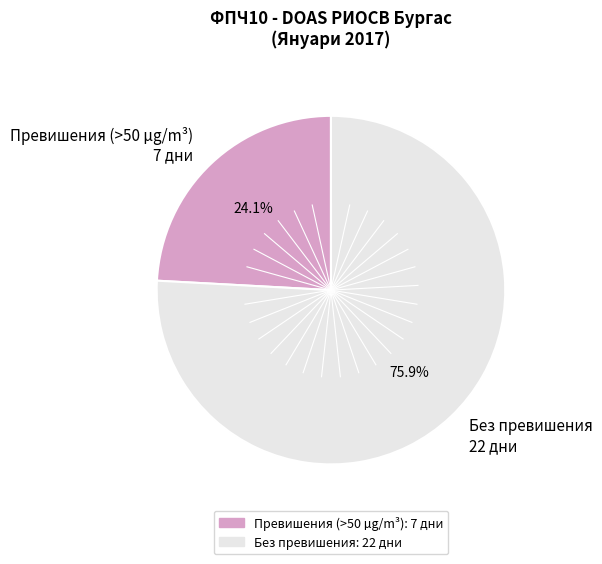

What percentage is NOT represented by Превишения (>50 µg/m³) 7 дни?

75.9%